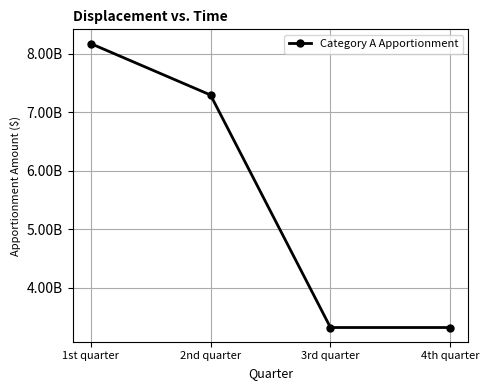

True or false: the data shows 4825640427 at 1st quarter.

False